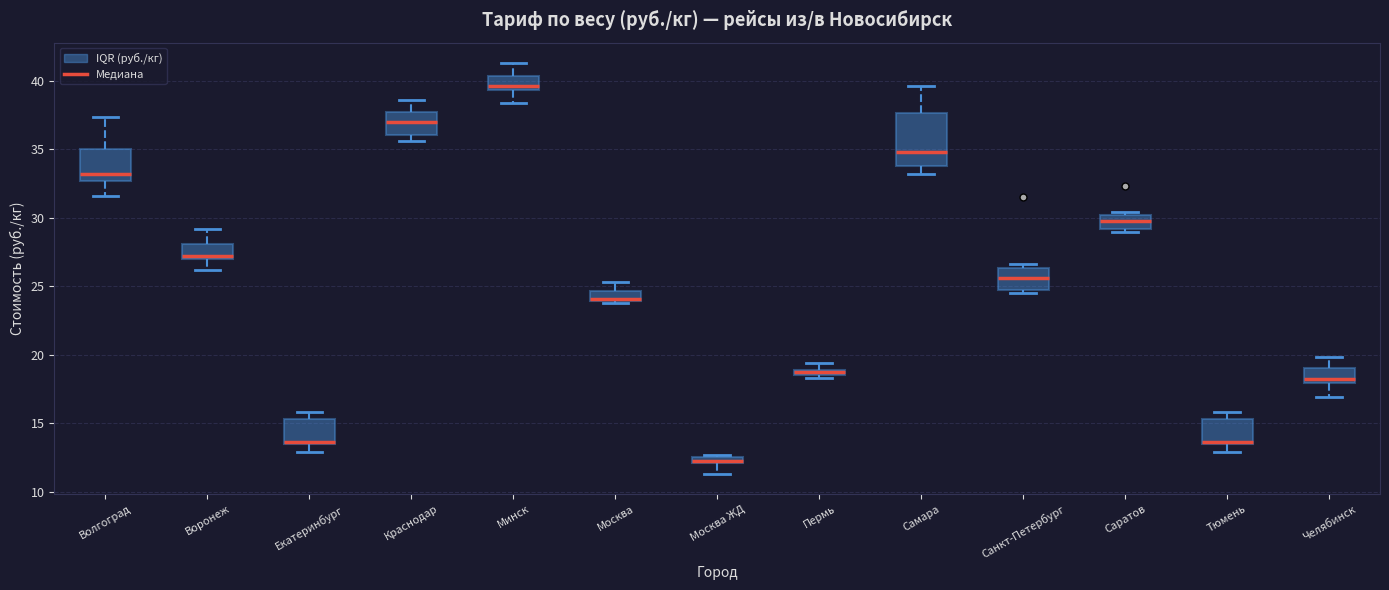

Which box is the tallest, from its lower edge to its upper edge?

Самара